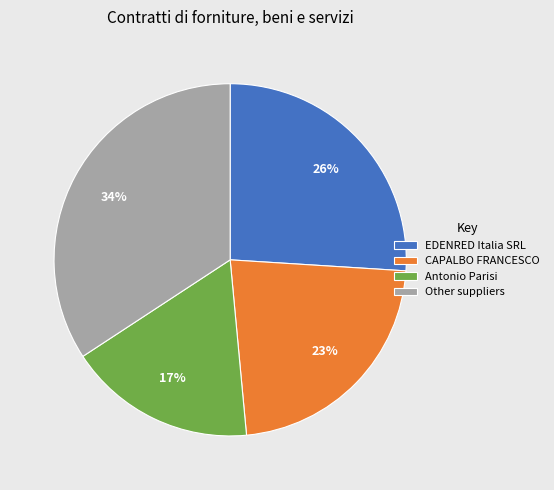

To the nearest percent, what portion does Antonio Parisi represent?

17%